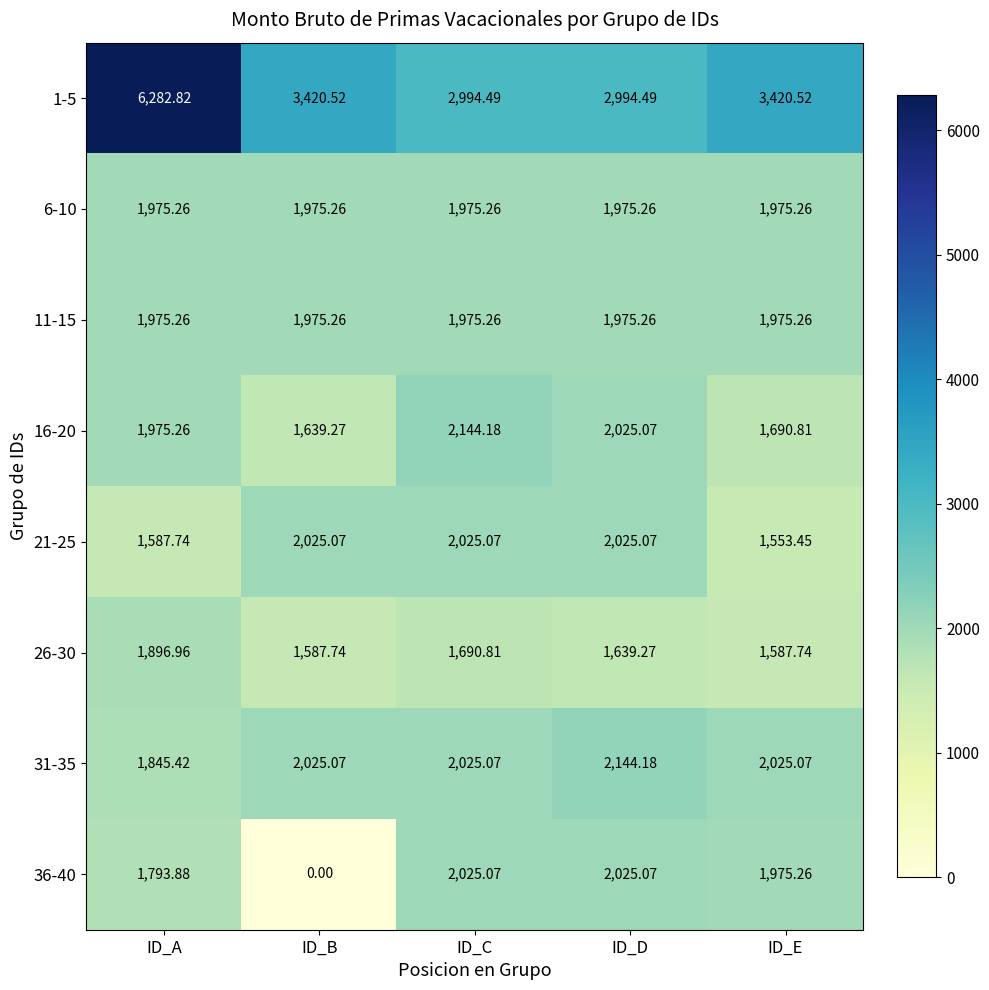

Which label corresponds to the largest value in the chart?

ID_A